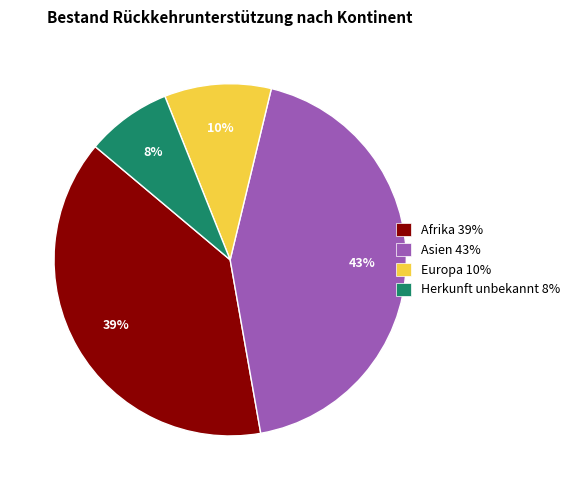

Rank the categories by value from highest to lowest.

Asien 43%, Afrika 39%, Europa 10%, Herkunft unbekannt 8%